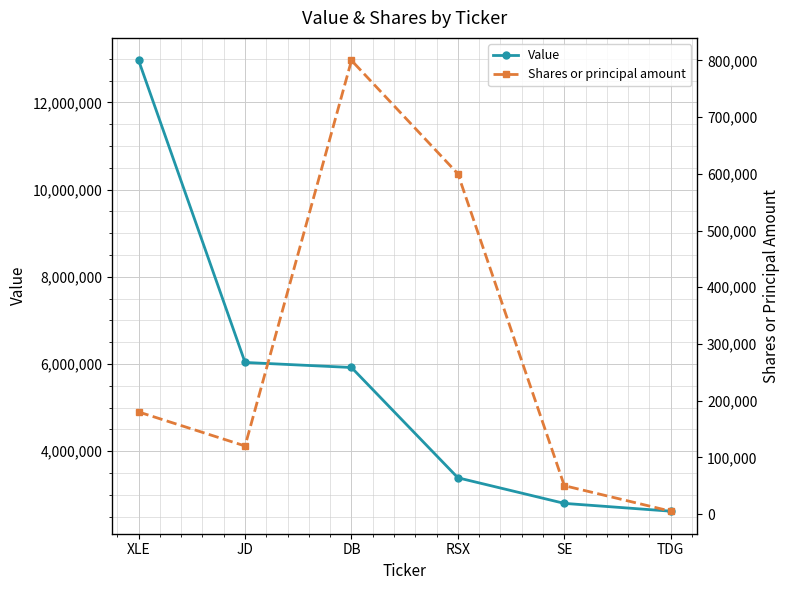

What is the difference between the Value values at DB and SE?

3117000